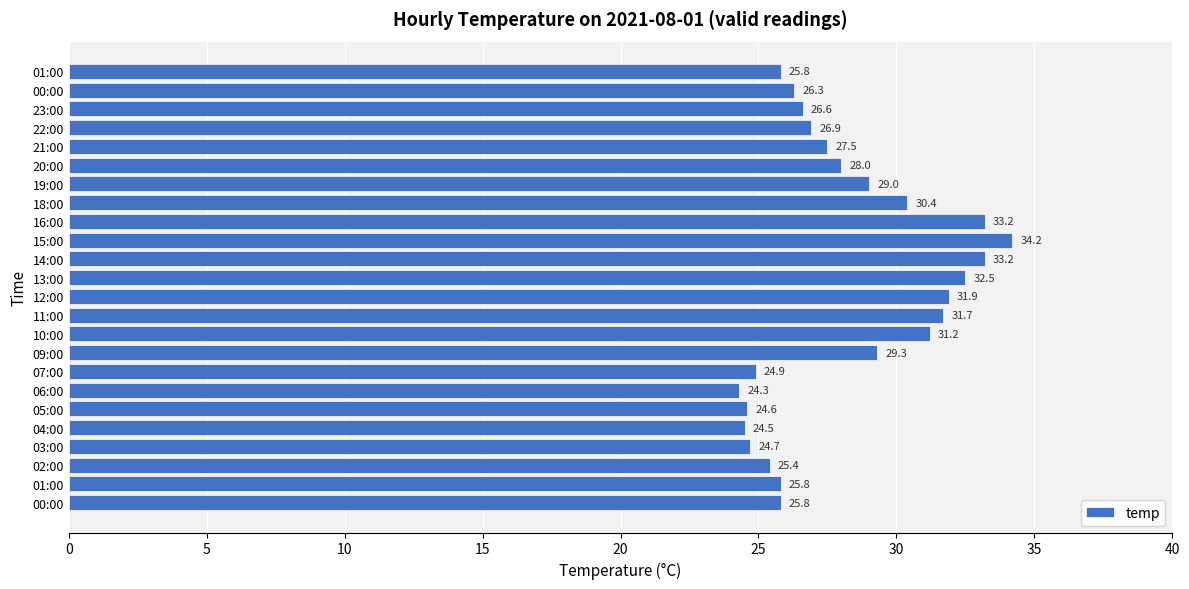

What is the sum of all values?

677.7